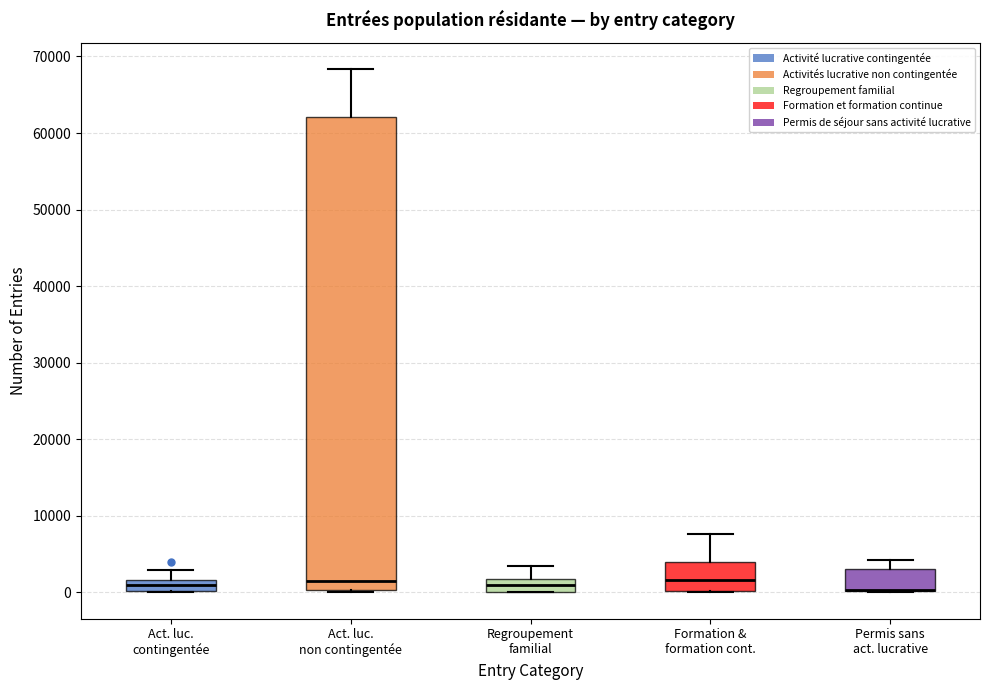

Where does the median line of the box for Act. luc. contingentée sit on the y-axis? The values are not printed on the chart, so give them approximately, as read against the axis.

1000